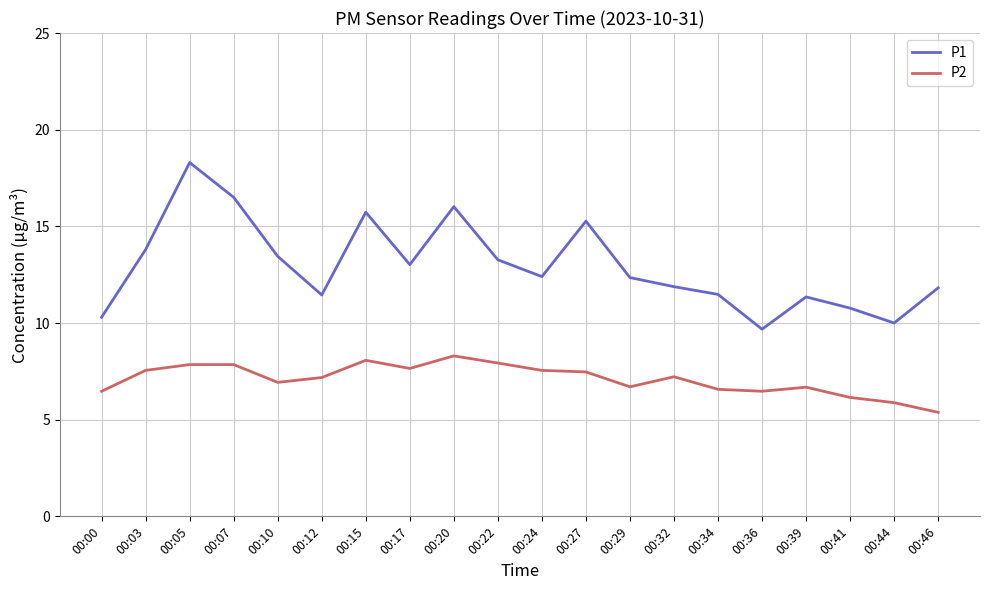

At how many categories does at least one series exceed 6?

20